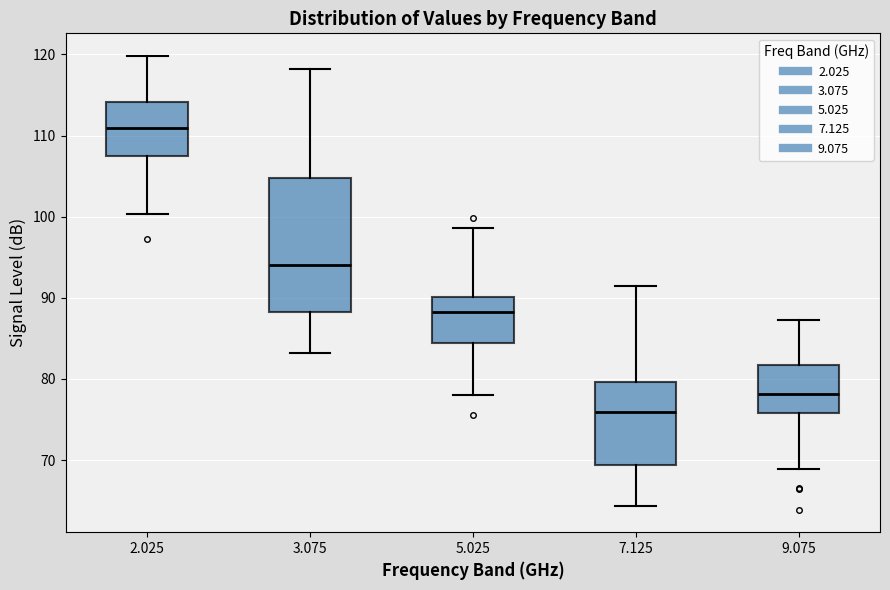

Where does the median line of the box at x = 9.075 sit on the y-axis? The values are not printed on the chart, so give them approximately, as read against the axis.

78